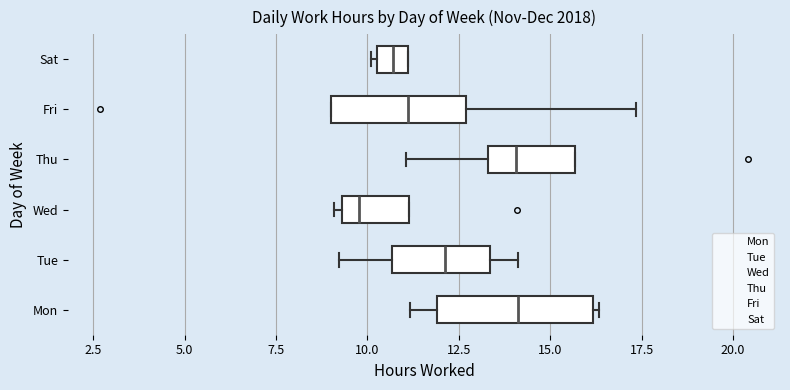

Reading bottom to top, transcribe this box plot: for each box, give where its median line is, the range the box spans, and where its two whiskers end, as read against the x-axis. The values are not printed on the chart, so give them approximately, as read against the axis.

Mon: median 14.0, box 12.0 to 16.0, whiskers 11.0 to 16.5
Tue: median 12.0, box 10.5 to 13.5, whiskers 9.0 to 14.0
Wed: median 10.0, box 9.5 to 11.0, whiskers 9.0 to 11.0
Thu: median 14.0, box 13.5 to 15.5, whiskers 11.0 to 15.5
Fri: median 11.0, box 9.0 to 12.5, whiskers 9.0 to 17.5
Sat: median 10.5, box 10.0 to 11.0, whiskers 10.0 (just left of the box's left edge) to 11.0